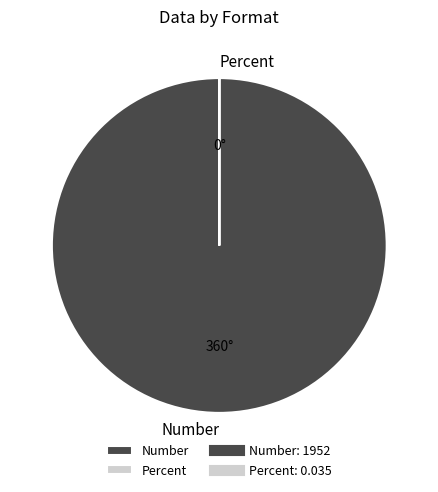

Which category has the biggest portion of the pie?

Number